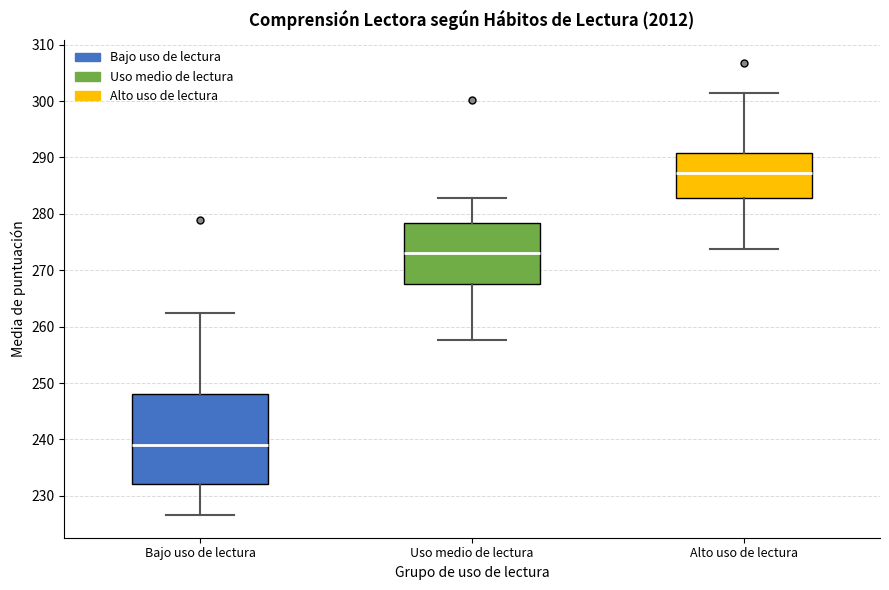

Reading left to right, read every box against the y-axis: the position of its median line, the range the box covers, and the ends of its whiskers. The values are not printed on the chart, so give them approximately, as read against the axis.

Bajo uso de lectura: median 239, box 232 to 248, whiskers 227 to 262
Uso medio de lectura: median 273, box 268 to 278, whiskers 258 to 283
Alto uso de lectura: median 287, box 283 to 291, whiskers 274 to 302